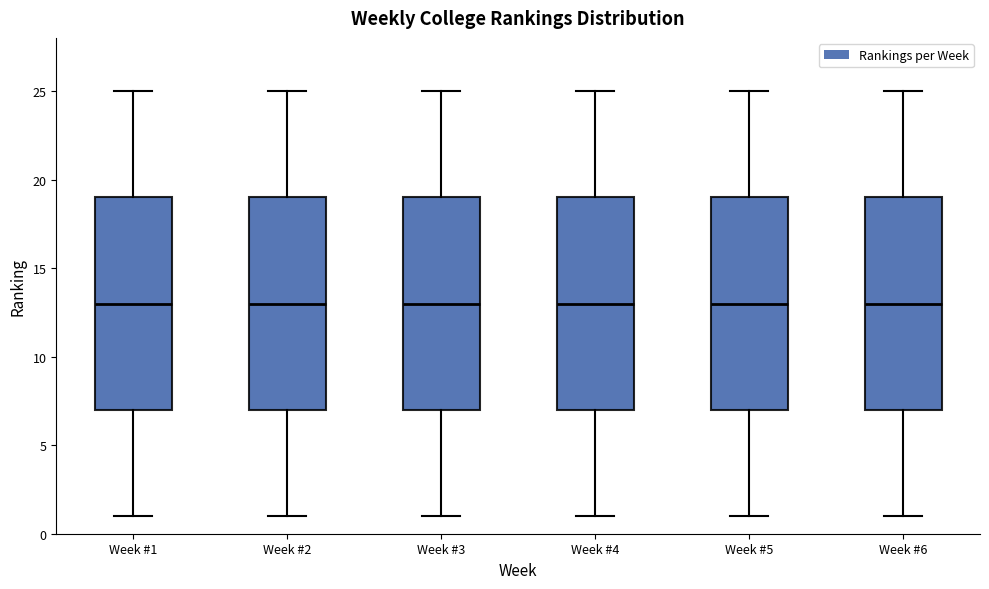

Where does the upper whisker of the box for Week #6 end on the y-axis? The values are not printed on the chart, so give them approximately, as read against the axis.

25